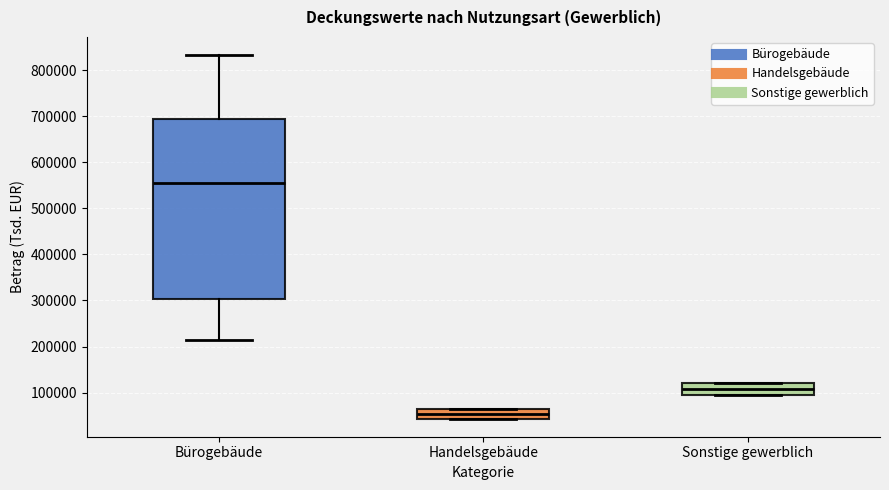

Reading left to right, read every box against the y-axis: the position of its median line, the range the box covers, and the ends of its whiskers. The values are not printed on the chart, so give them approximately, as read against the axis.

Bürogebäude: median 560000, box 300000 to 690000, whiskers 210000 to 830000
Handelsgebäude: median 50000, box 40000 to 60000, whiskers 40000 to 60000
Sonstige gewerblich: median 110000, box 90000 to 120000, whiskers 90000 to 120000